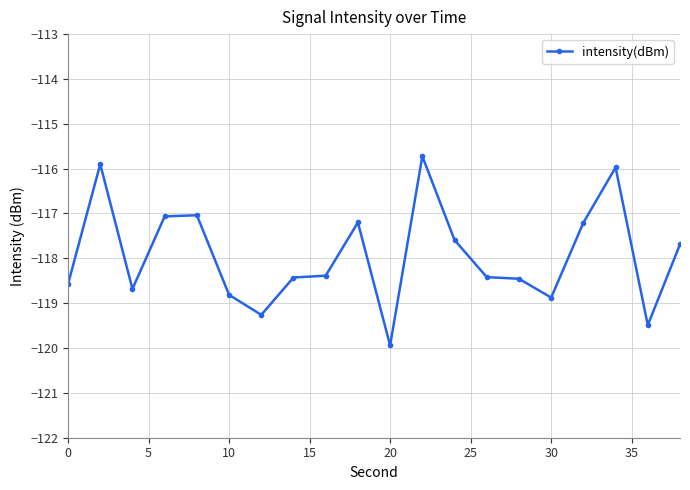

True or false: there are more than 1 points higher than both neighbors.

True